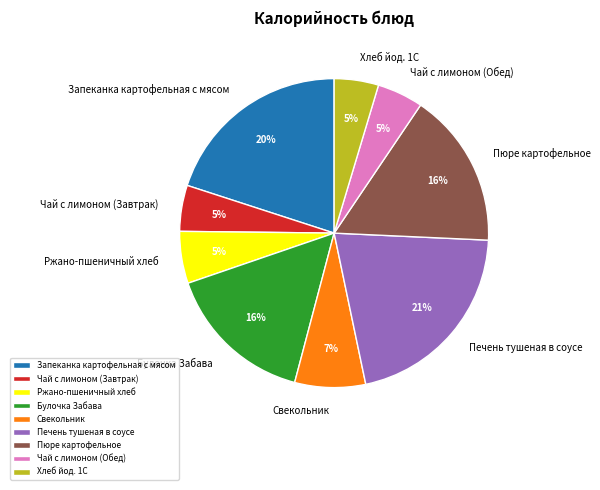

Which category has the biggest portion of the pie?

Печень тушеная в соусе